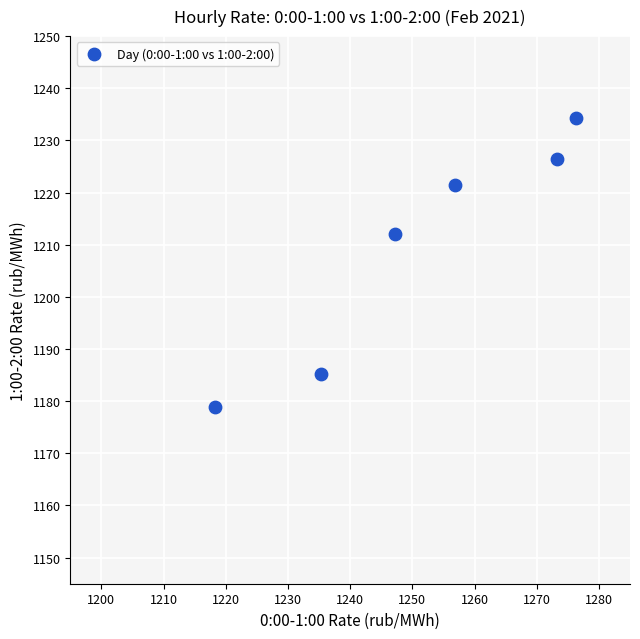

What is the range of Y values (max minus min)?

55.3